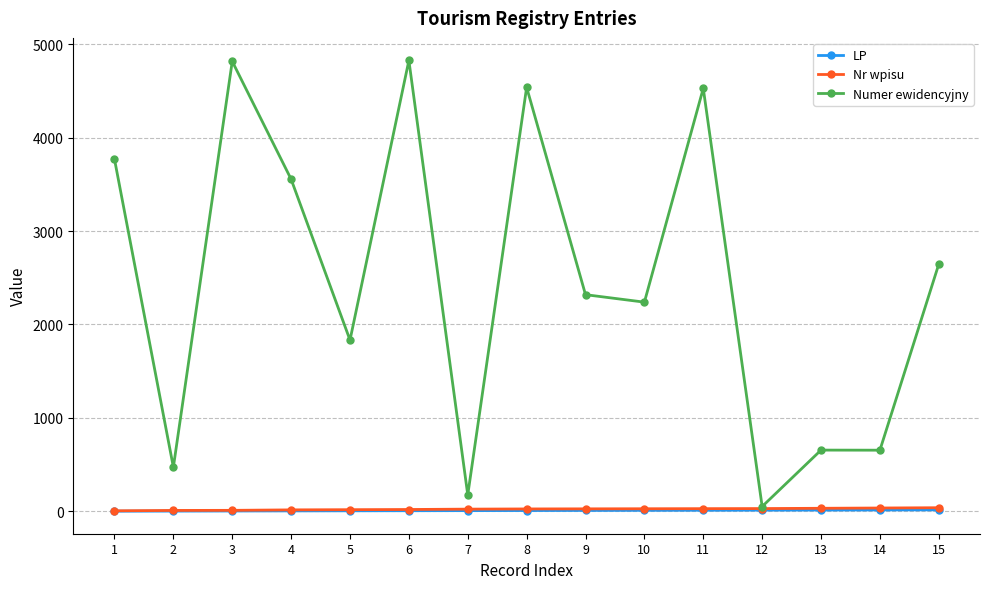

Is this an area chart (filled region under the line)?

No